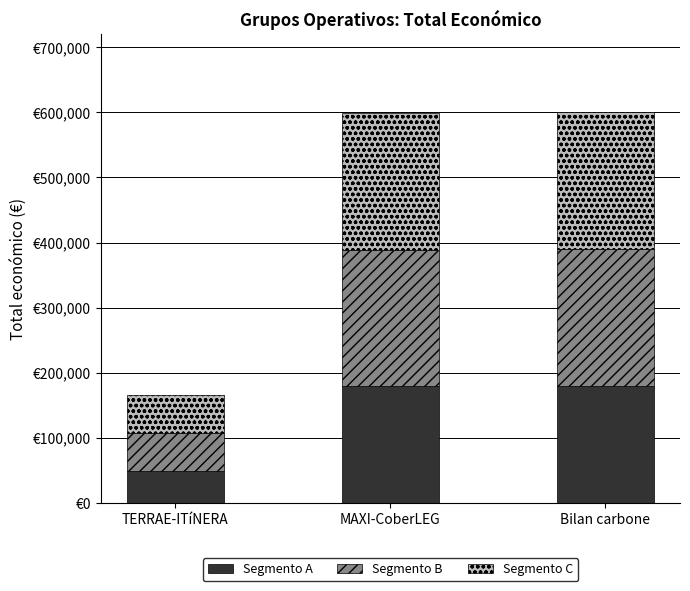

Does the chart contain any negative values?

No